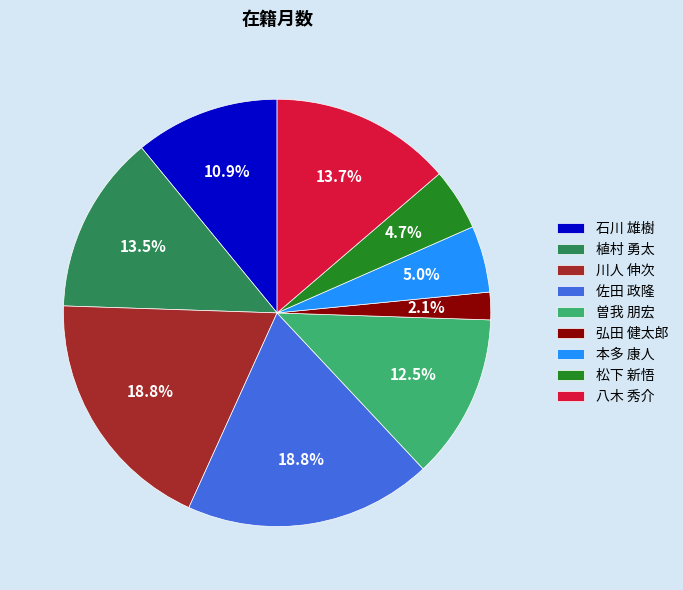

How many segments does this pie chart have?

9